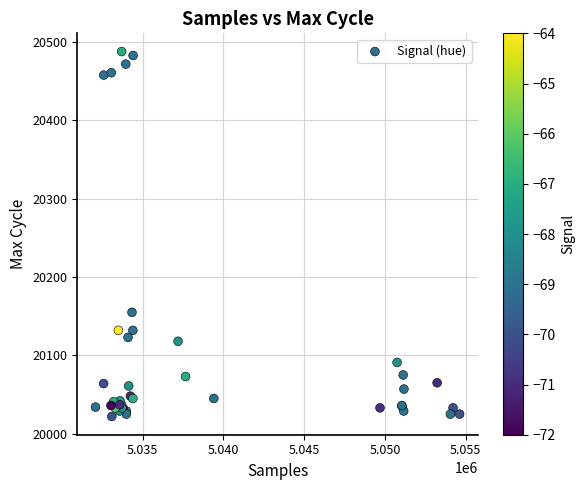

What Y value in the scatter plot is closest to 20255?

20155